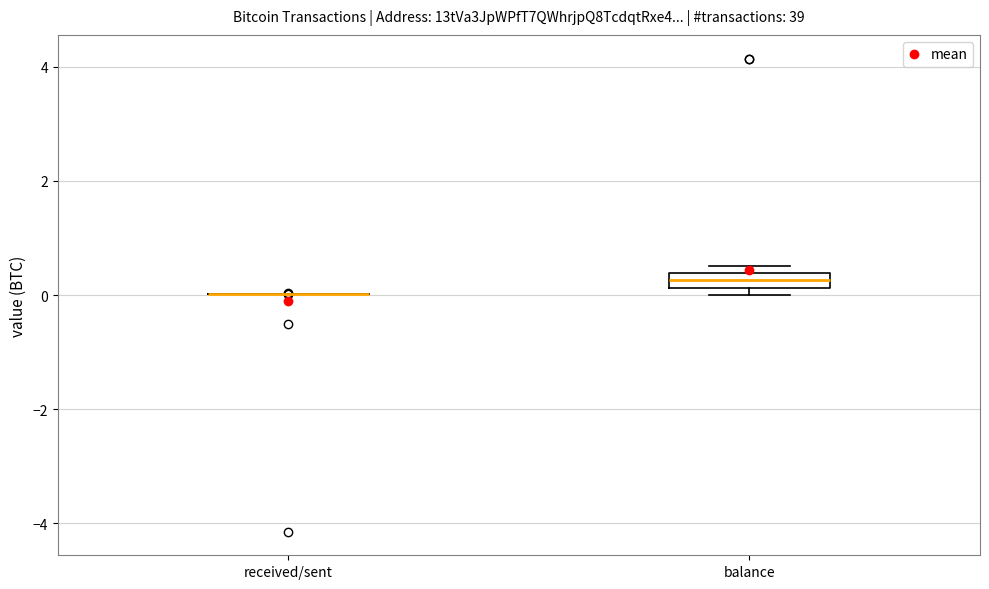

Comparing the boxes themselves (not the whiskers), which one is the tallest?

balance